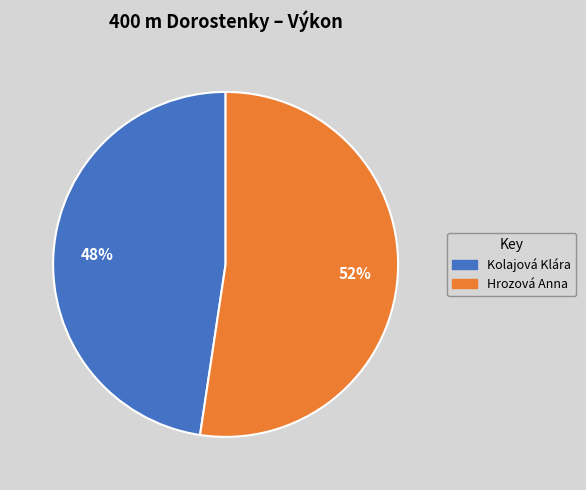

Does any single category account for the majority?

Yes